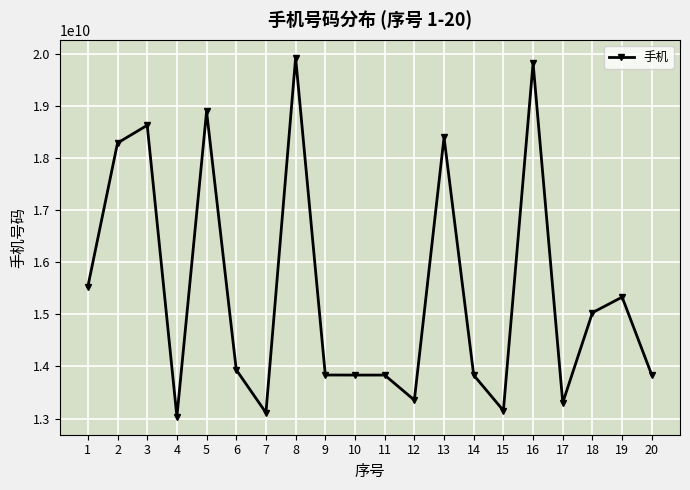

What is the sum of the values at 15 and 19?

28486344286